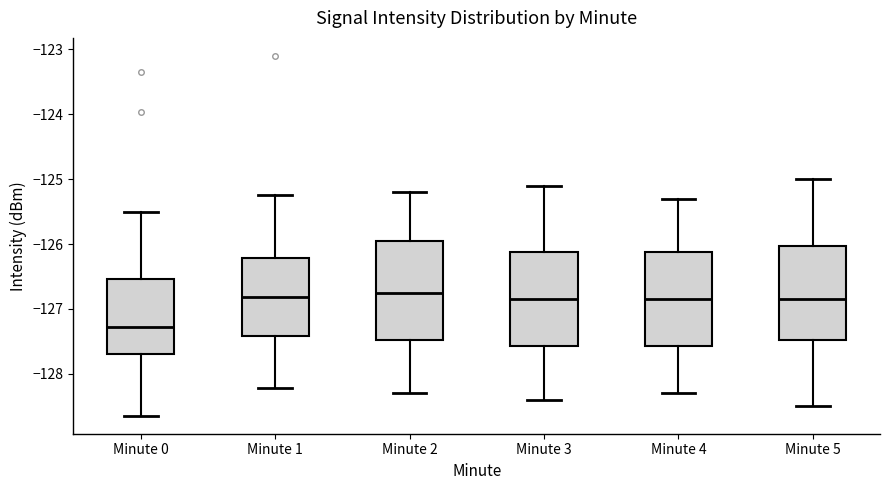

Reading left to right, read every box against the y-axis: the position of its median line, the range the box covers, and the ends of its whiskers. The values are not printed on the chart, so give them approximately, as read against the axis.

Minute 0: median -127.3, box -127.7 to -126.5, whiskers -128.6 to -125.5
Minute 1: median -126.8, box -127.4 to -126.2, whiskers -128.2 to -125.2
Minute 2: median -126.7, box -127.5 to -125.9, whiskers -128.3 to -125.2
Minute 3: median -126.8, box -127.6 to -126.1, whiskers -128.4 to -125.1
Minute 4: median -126.8, box -127.6 to -126.1, whiskers -128.3 to -125.3
Minute 5: median -126.8, box -127.5 to -126.0, whiskers -128.5 to -125.0